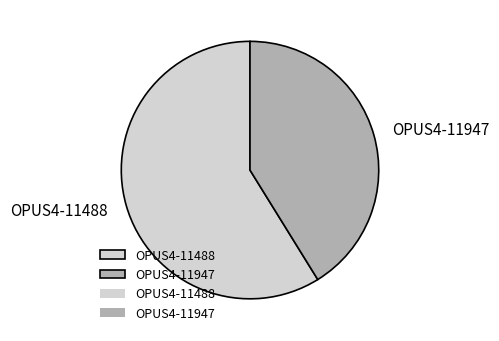

Do OPUS4-11488 and OPUS4-11947 together represent more than half of the pie?

Yes